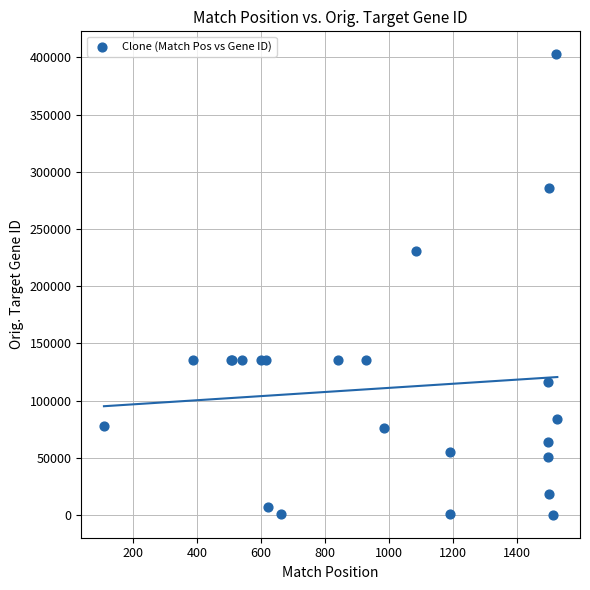

What Y value in the scatter plot is closest to 201500?

231044